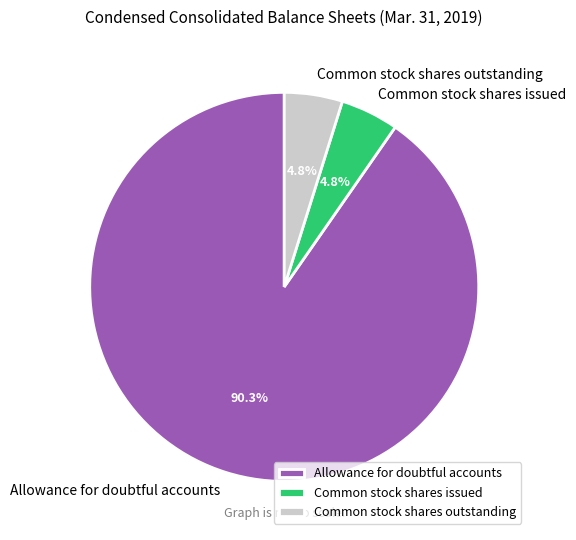

Is Common stock shares issued the majority of the pie?

No